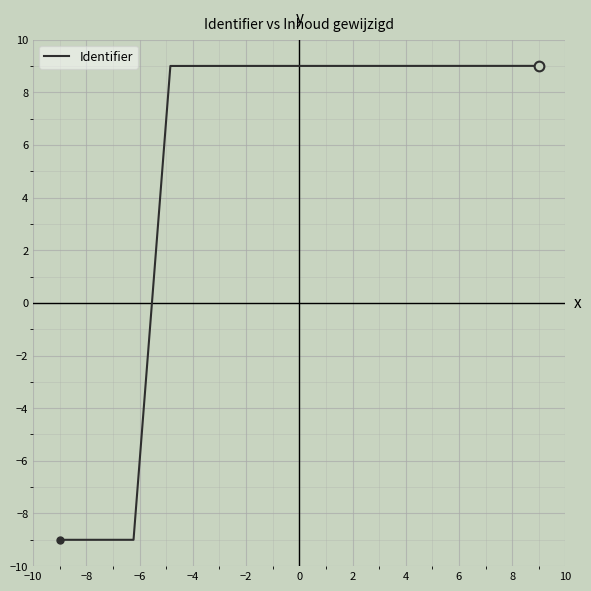

What is the difference between the maximum and minimum values?

18.0